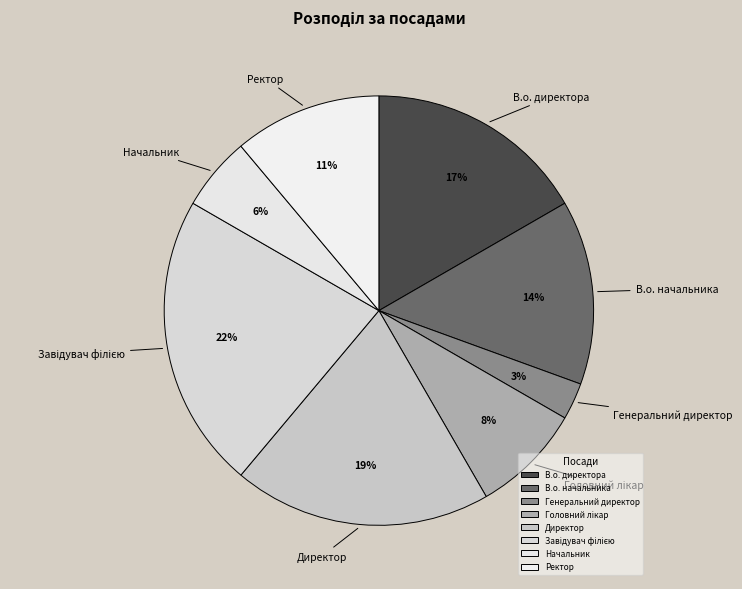

True or false: В.о. директора accounts for 17% of the total.

True